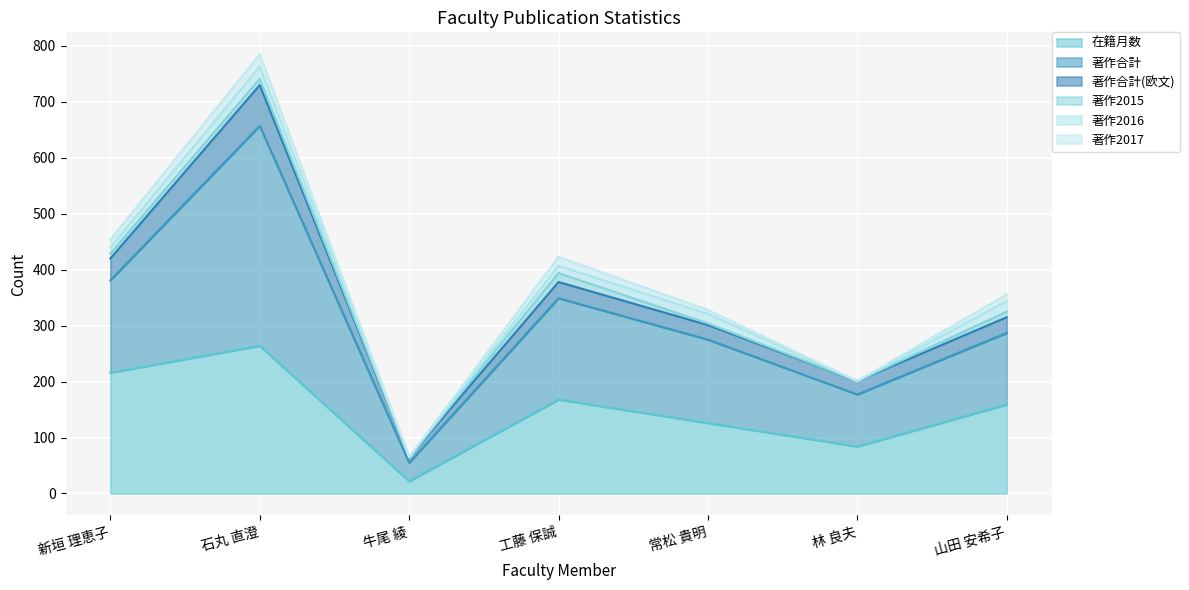

What is the lowest value of the 著作合計(欧文) series?

10